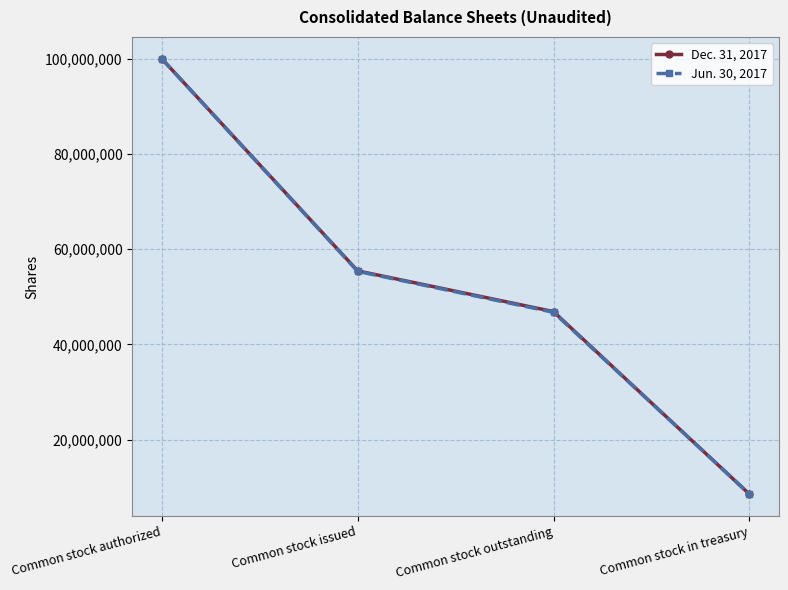

The Dec. 31, 2017 series shows 46894896 at Common stock outstanding. True or false?

True